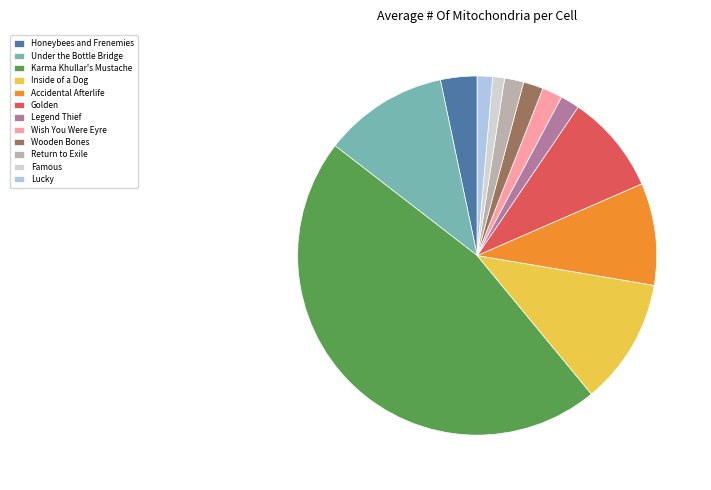

Which category has the biggest portion of the pie?

Karma Khullar's Mustache